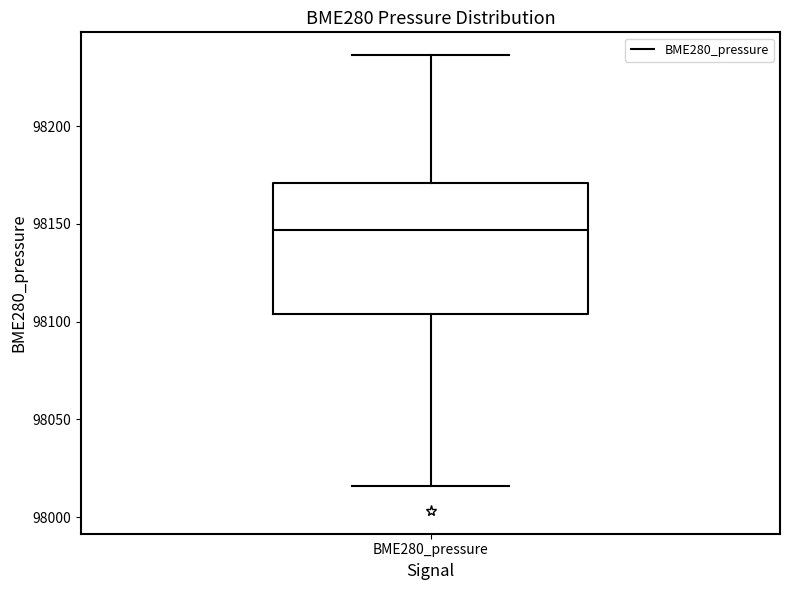

Where does the median line of the box for BME280_pressure sit on the y-axis? The values are not printed on the chart, so give them approximately, as read against the axis.

98145